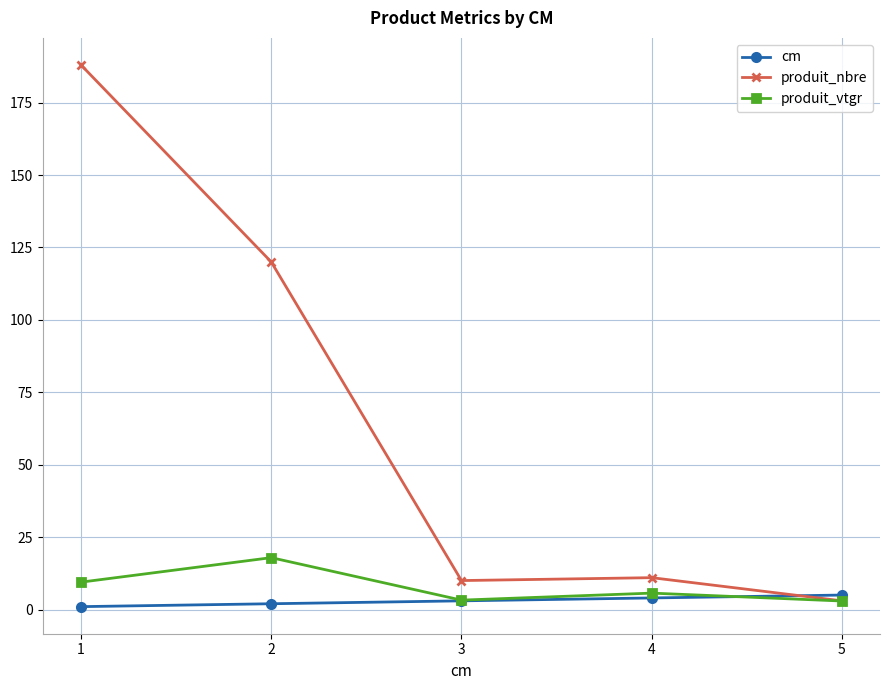

List the series in order of their peak value, lowest first.

cm, produit_vtgr, produit_nbre